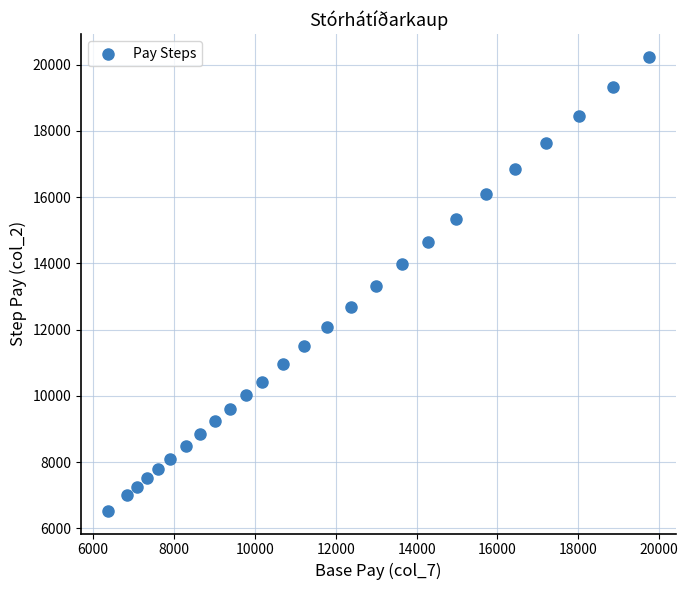

What is the range of Y values (max minus min)?

13698